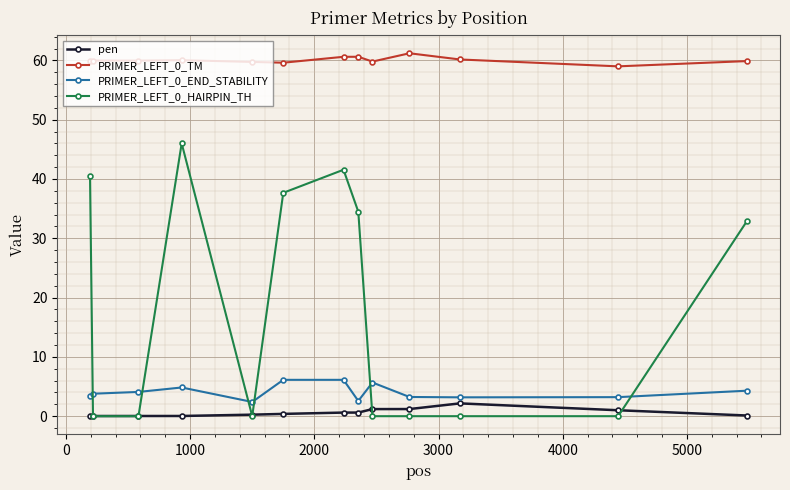

What is the maximum value shown in the chart?

61.2